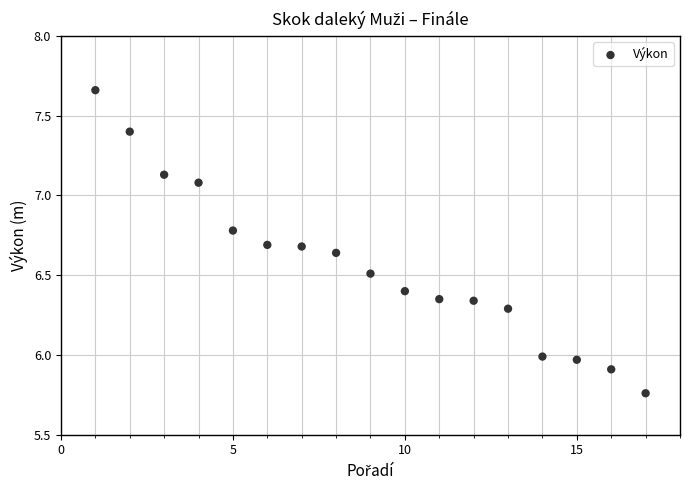

What is the range of X values (max minus min)?

16.0